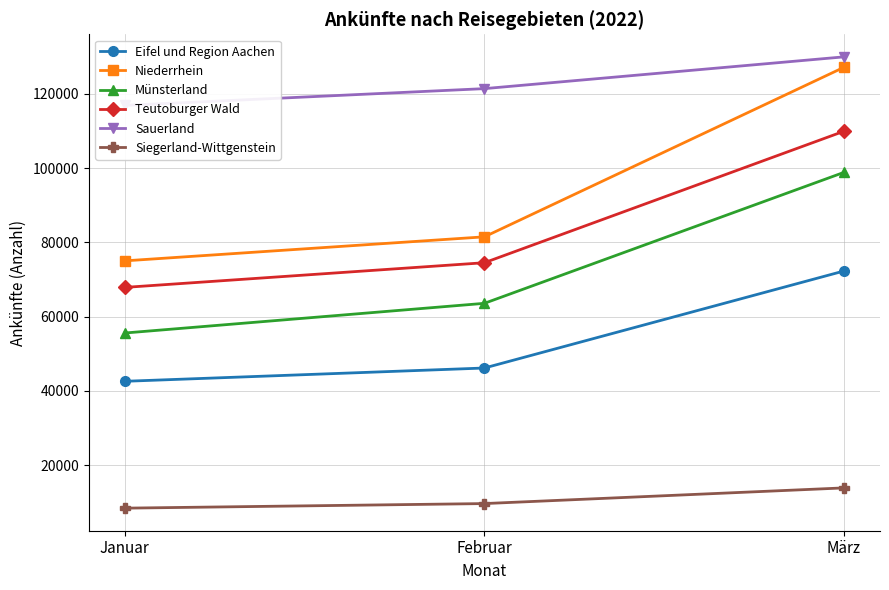

What is the label of the 2nd point from the left?

Februar